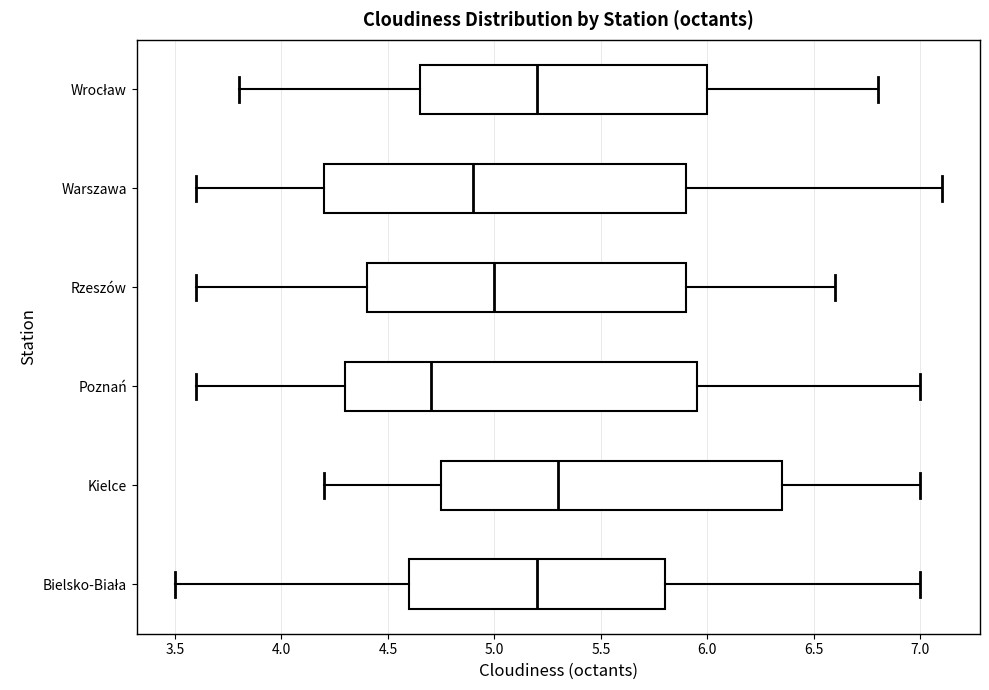

Reading bottom to top, transcribe this box plot: for each box, give where its median line is, the range the box spans, and where its two whiskers end, as read against the x-axis. The values are not printed on the chart, so give them approximately, as read against the axis.

Bielsko-Biała: median 5.20, box 4.60 to 5.80, whiskers 3.50 to 7.00
Kielce: median 5.30, box 4.75 to 6.35, whiskers 4.20 to 7.00
Poznań: median 4.70, box 4.30 to 5.95, whiskers 3.60 to 7.00
Rzeszów: median 5.00, box 4.40 to 5.90, whiskers 3.60 to 6.60
Warszawa: median 4.90, box 4.20 to 5.90, whiskers 3.60 to 7.10
Wrocław: median 5.20, box 4.65 to 6.00, whiskers 3.80 to 6.80